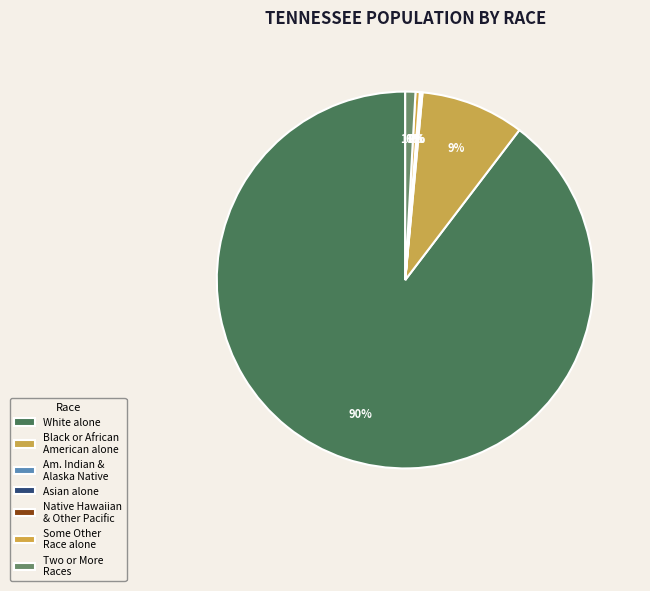

Which slice represents more than half of the pie?

White alone